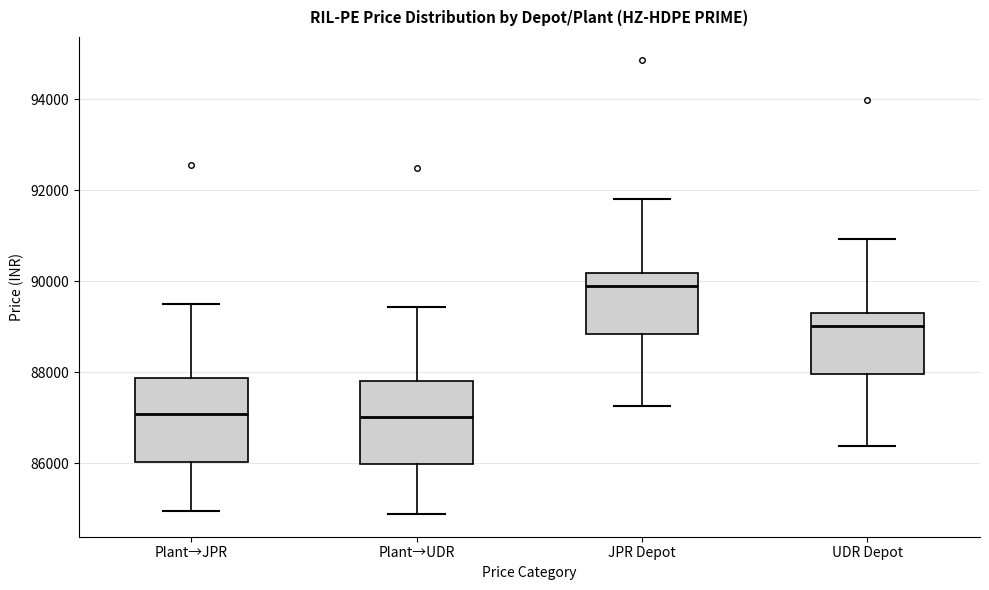

Where is the upper edge of the box for JPR Depot on the y-axis? The values are not printed on the chart, so give them approximately, as read against the axis.

90200